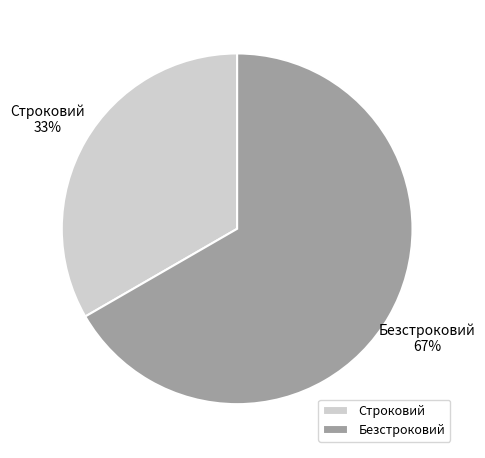

To the nearest percent, what is the average slice percentage?

50%